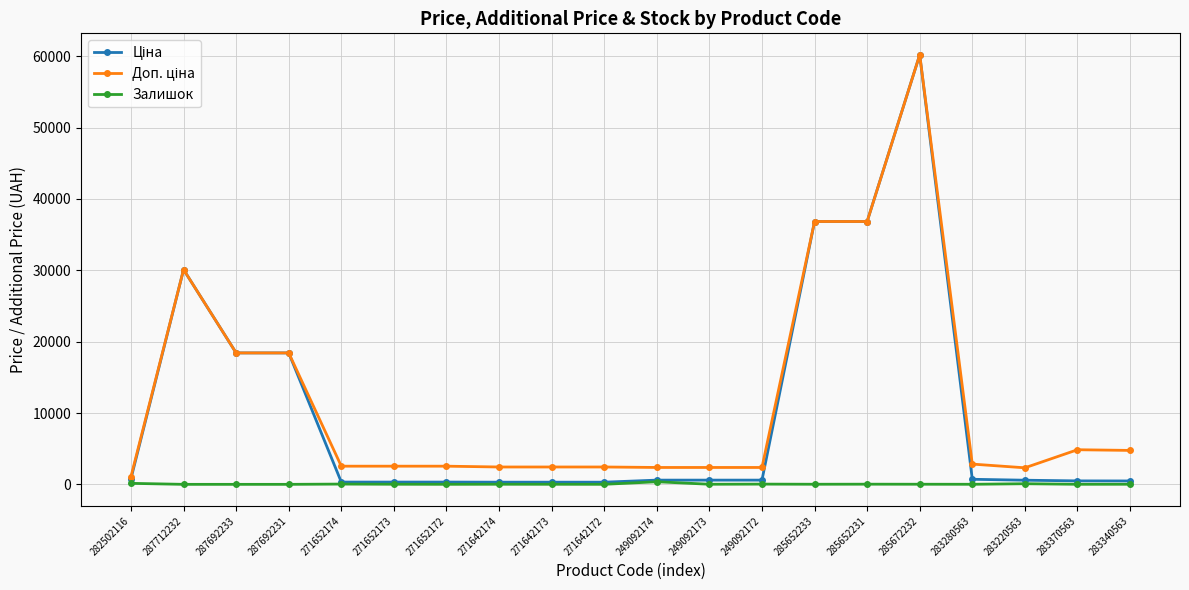

Which category has the highest value across all series?

285672232